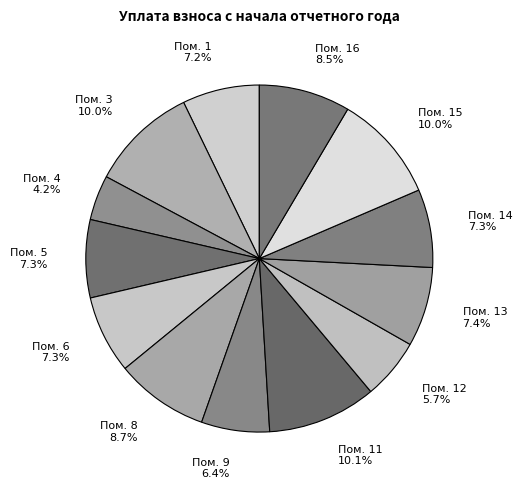

What is the smallest slice in the pie chart?

Пом. 4